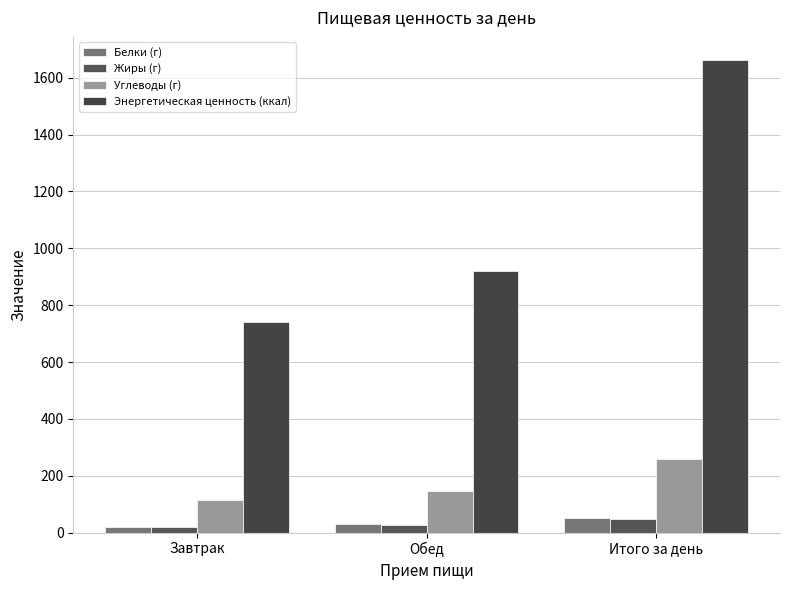

What is the sum of the Энергетическая ценность (ккал) values at Завтрак and Обед?

1660.6